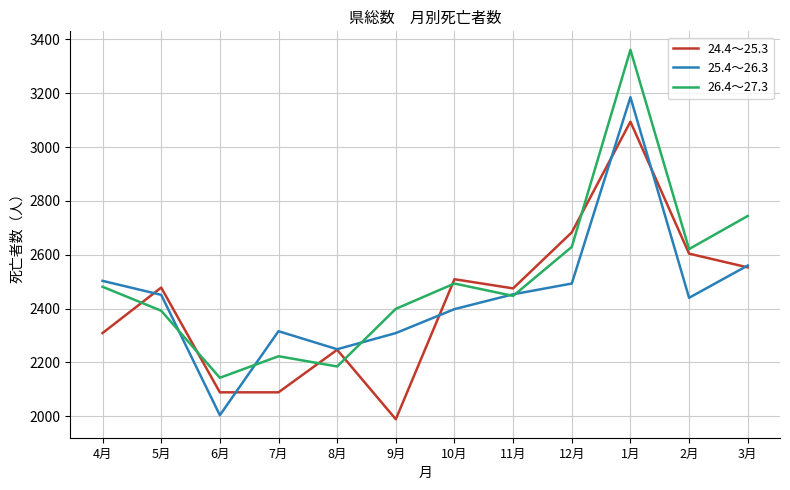

True or false: 25.4～26.3 has more than 0 interior local peaks.

True